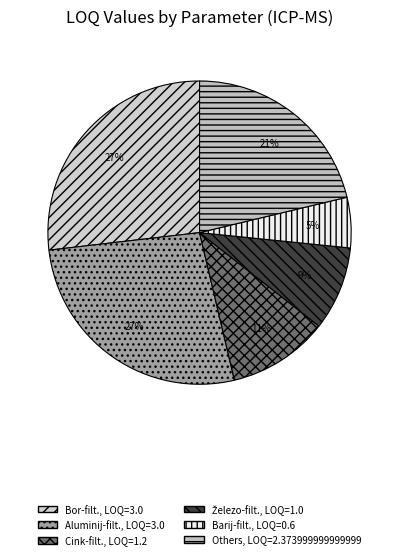

To the nearest percent, what is the average slice percentage?

17%